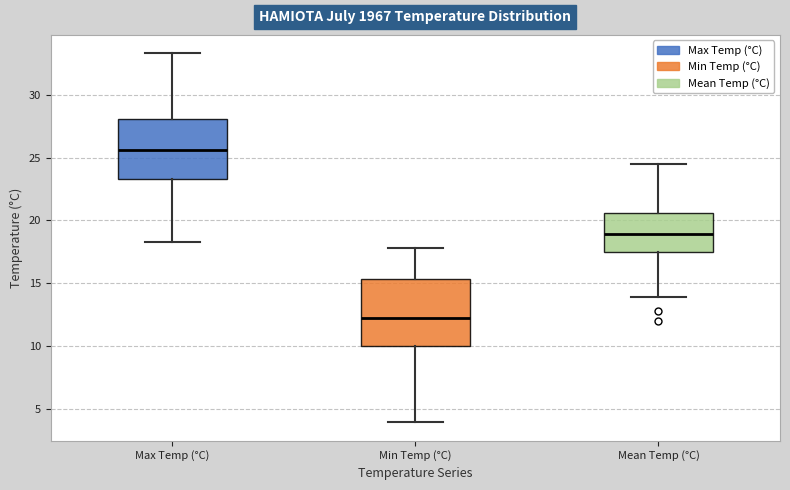

Which box is the tallest, from its lower edge to its upper edge?

Min Temp (°C)